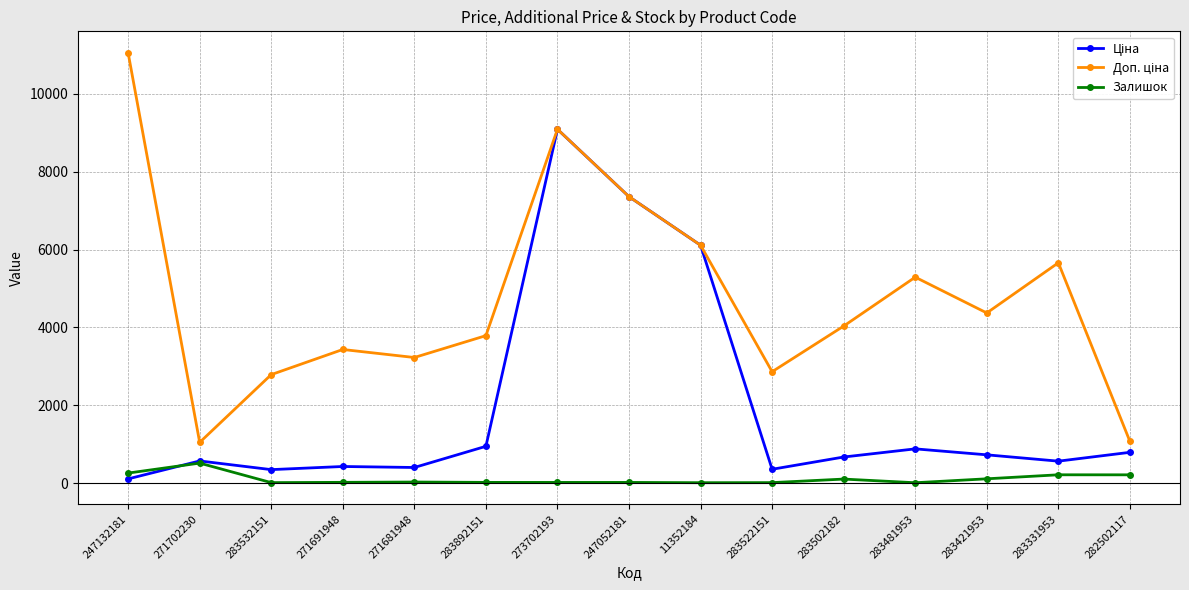

What is the difference between the highest and lowest values at 271702230?

532.0